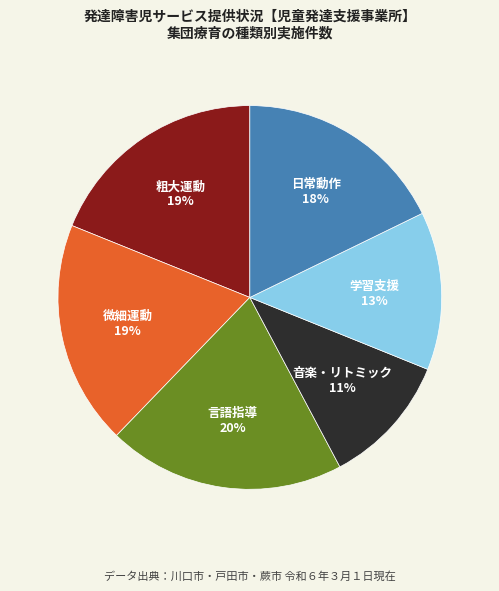

What is the smallest slice in the pie chart?

音楽・リトミック